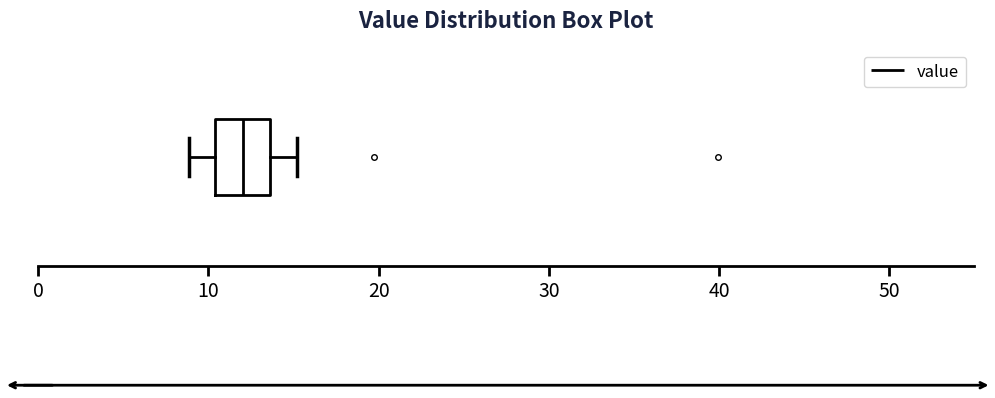

Transcribe this box plot: give where the median line is, the range the box spans, and where the two whiskers end, as read against the x-axis. The values are not printed on the chart, so give them approximately, as read against the axis.

median 12, box 10 to 14, whiskers 9 to 15